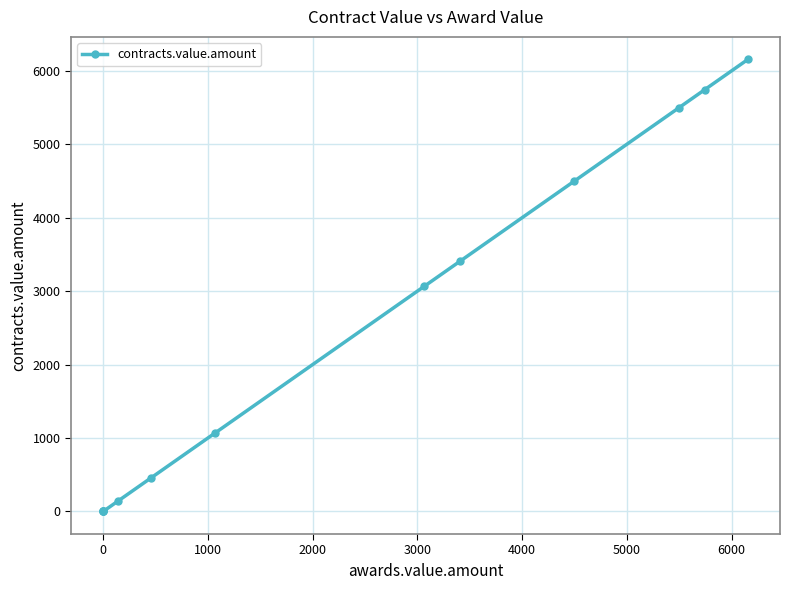

True or false: the data shows 3592.3 at 12.

False